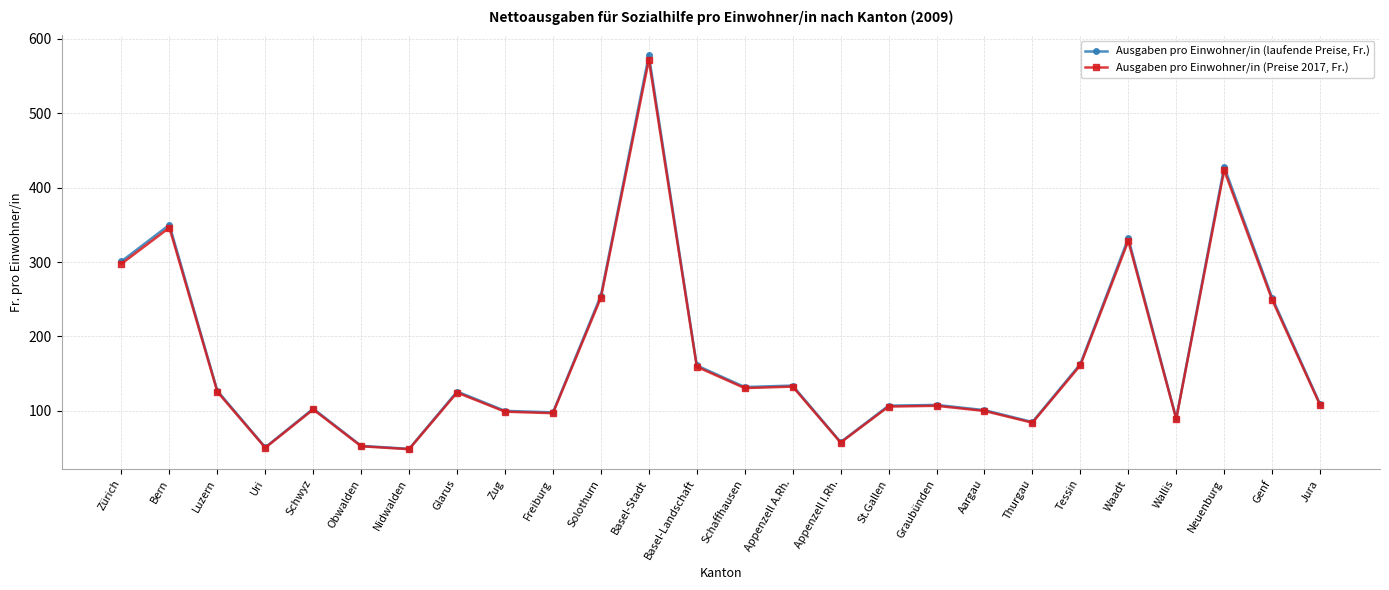

Does the chart have visible grid lines?

Yes